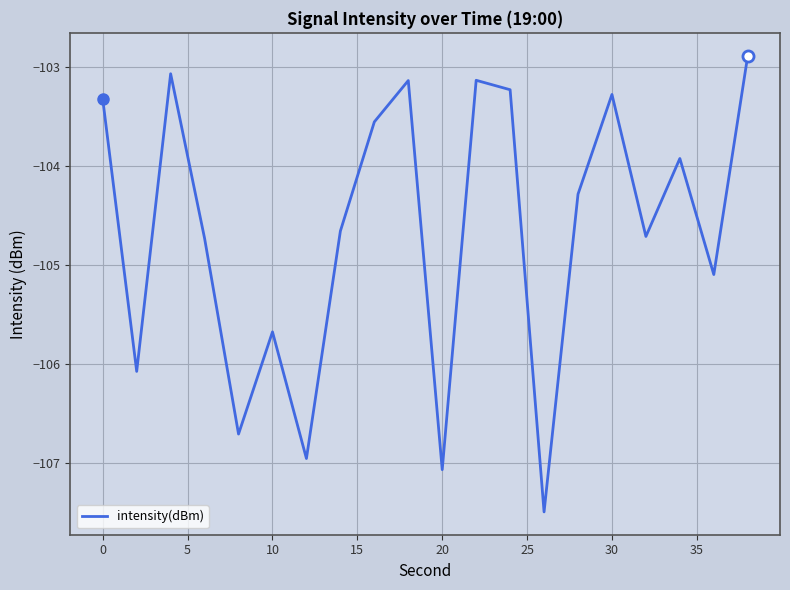

What is the maximum value shown in the chart?

-102.9